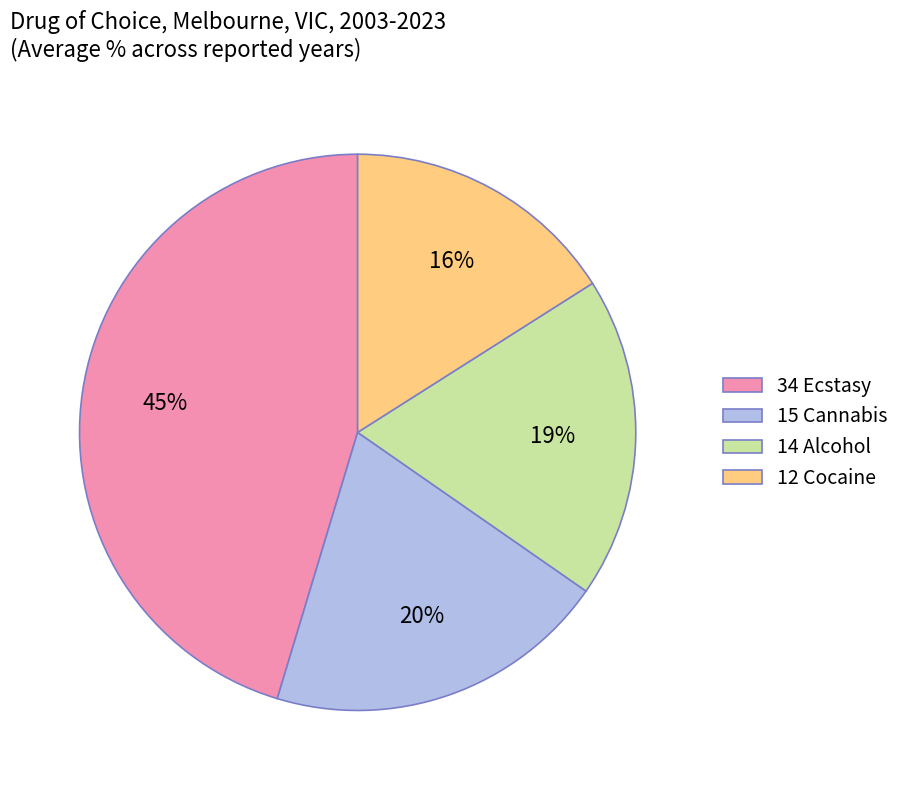

Approximately how many times larger is the value at 14 Alcohol compared to 34 Ecstasy?

0.4